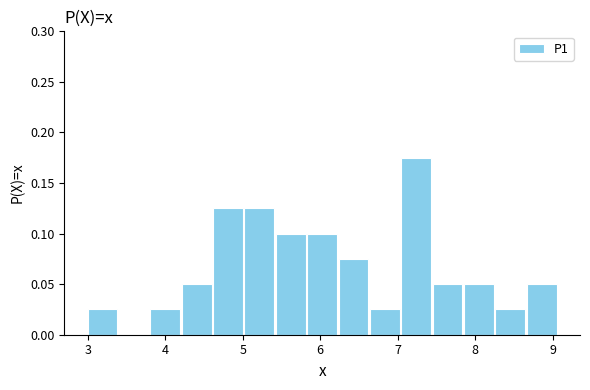

Reading left to right, transcribe this chart: for each bar, give the range it covers on the x-axis and its height. Neither the bar edges nor the heights are printed on the chart, so give them approximately, as read against the axes.

3.0 to 3.4: 0.025
3.4 to 3.8: 0
3.8 to 4.2: 0.025
4.2 to 4.6: 0.050
4.6 to 5.0: 0.125
5.0 to 5.4: 0.125
5.4 to 5.8: 0.100
5.8 to 6.2: 0.100
6.2 to 6.6: 0.075
6.6 to 7.0: 0.025
7.0 to 7.5: 0.175
7.5 to 7.9: 0.050
7.9 to 8.3: 0.050
8.3 to 8.7: 0.025
8.7 to 9.1: 0.050